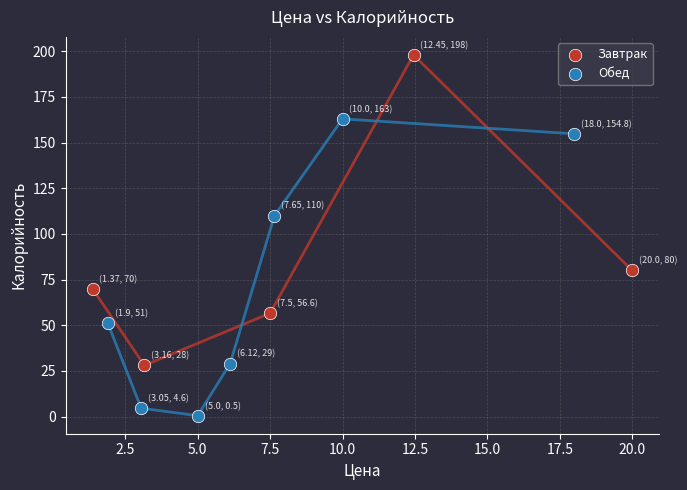

Which series reaches the minimum Y coordinate?

Обед